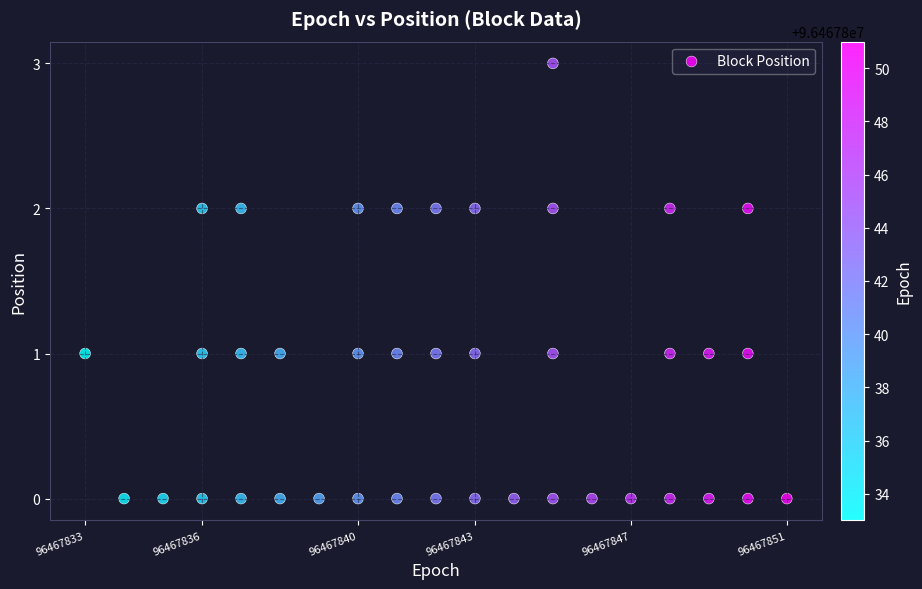

What is the range of X values (max minus min)?

18